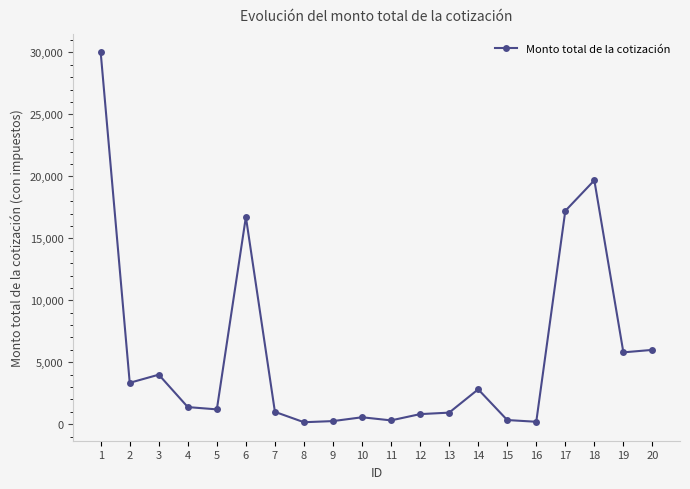

How many categories are shown in the chart?

20